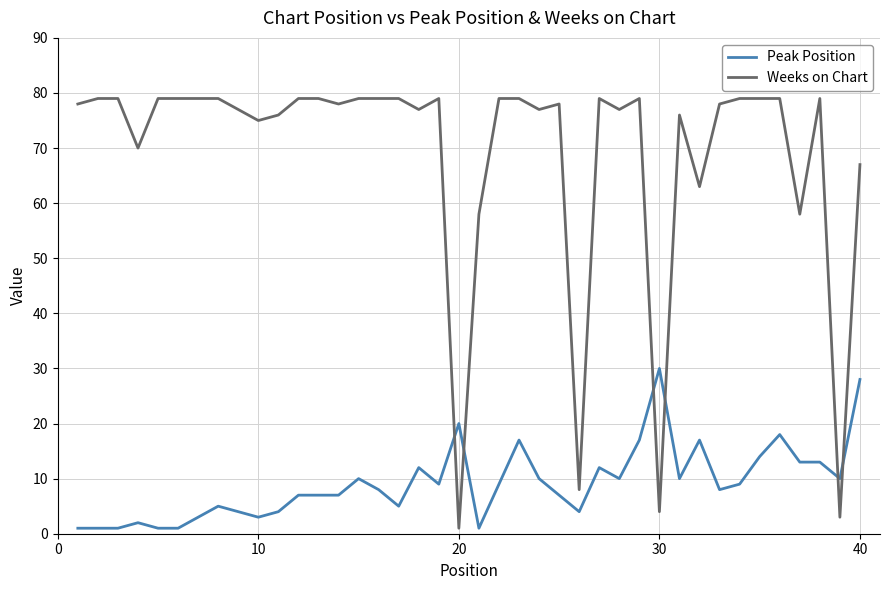

Which series has the largest range (max minus min)?

Weeks on Chart